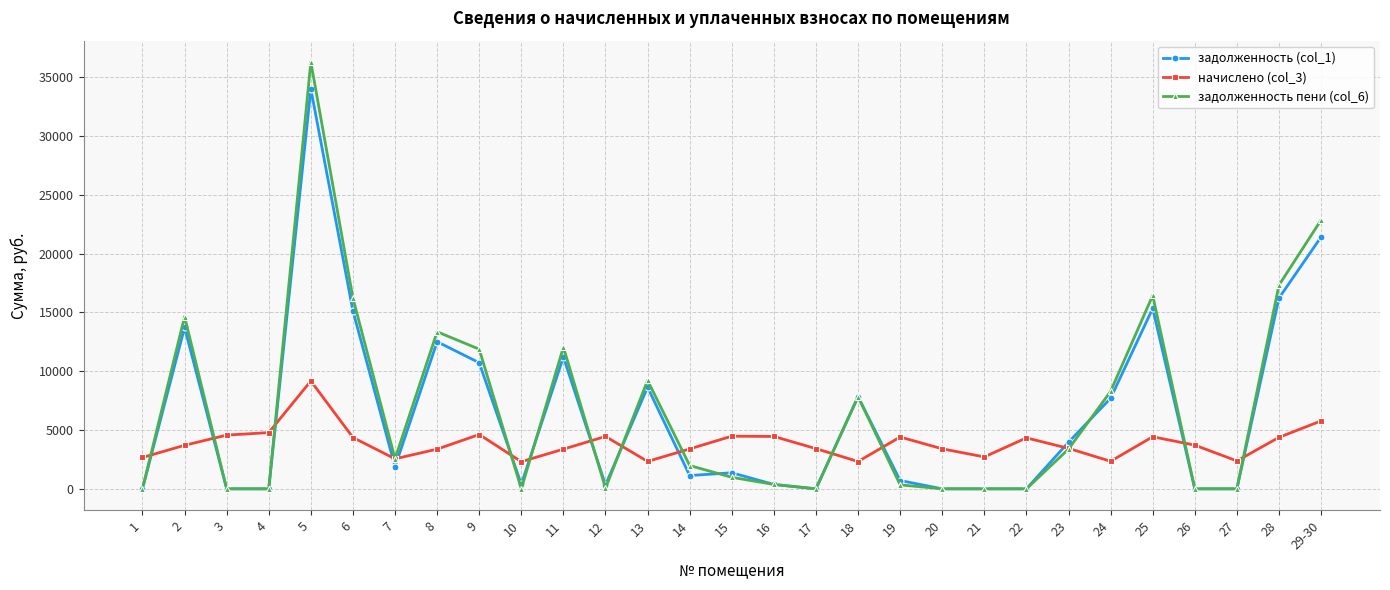

What is the label of the 10th point from the left?

10